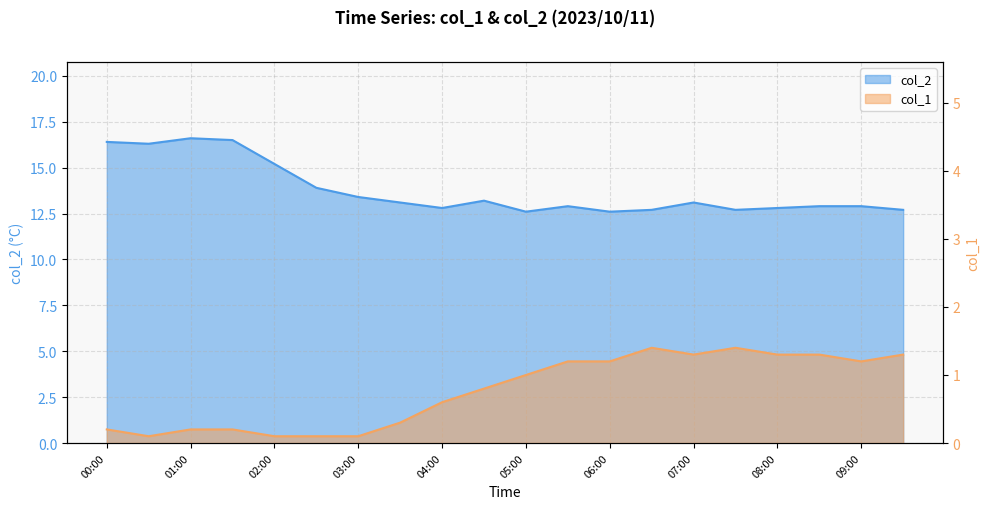

What is the maximum value shown in the chart?

16.6